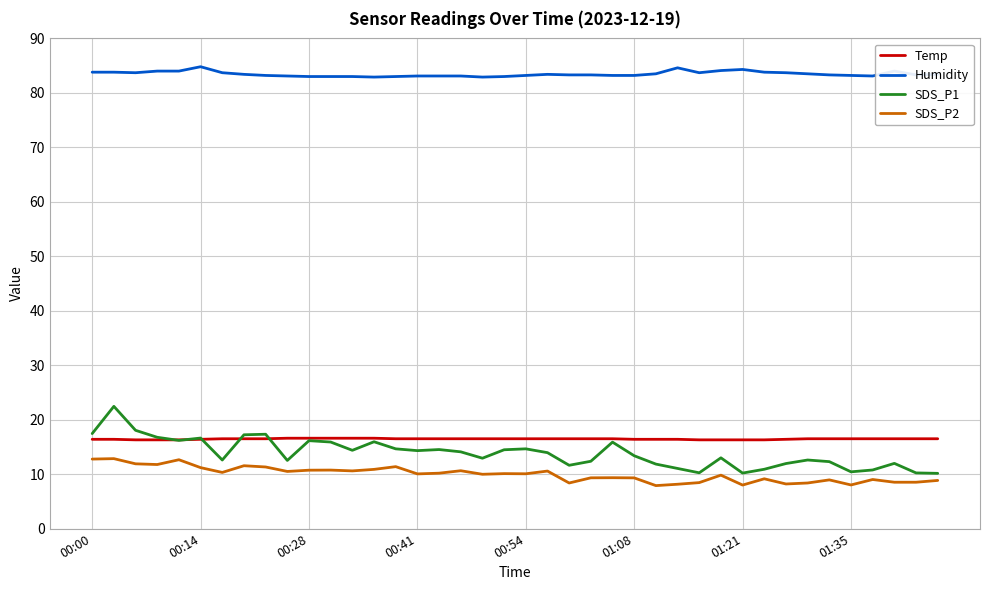

Is this an area chart (filled region under the line)?

No